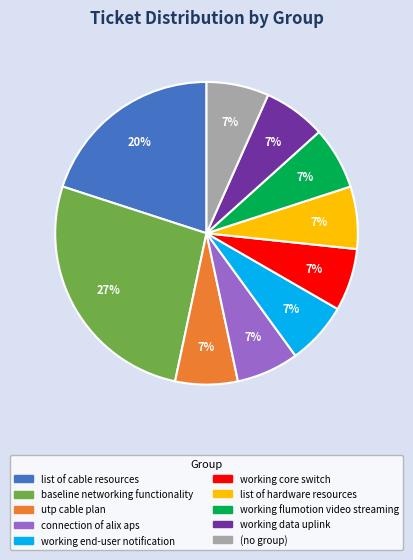

To the nearest percent, what is the average slice percentage?

10%